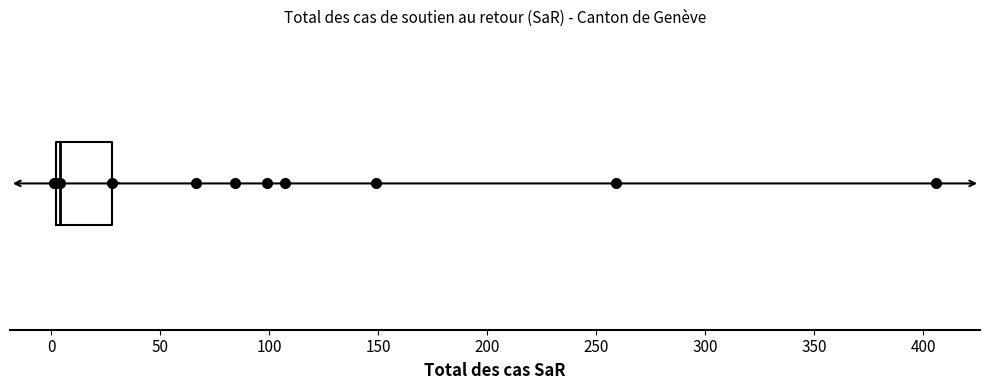

Transcribe this box plot: give where the median line is, the range the box spans, and where the two whiskers end, as read against the x-axis. The values are not printed on the chart, so give them approximately, as read against the axis.

median 5, box 0 to 30, whiskers 0 to 30 (just right of the box's right edge)